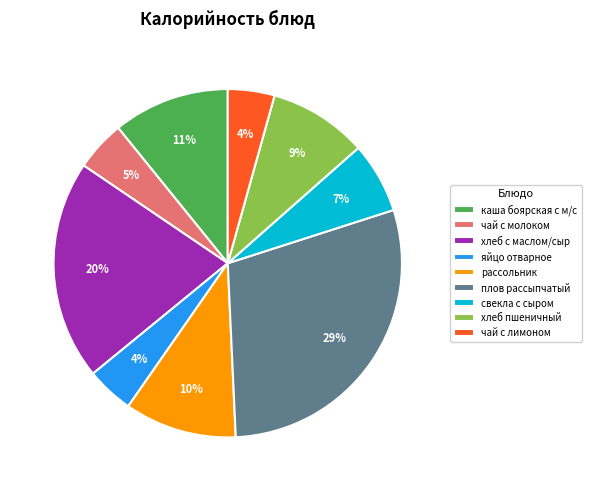

True or false: чай с лимоном accounts for 12% of the total.

False